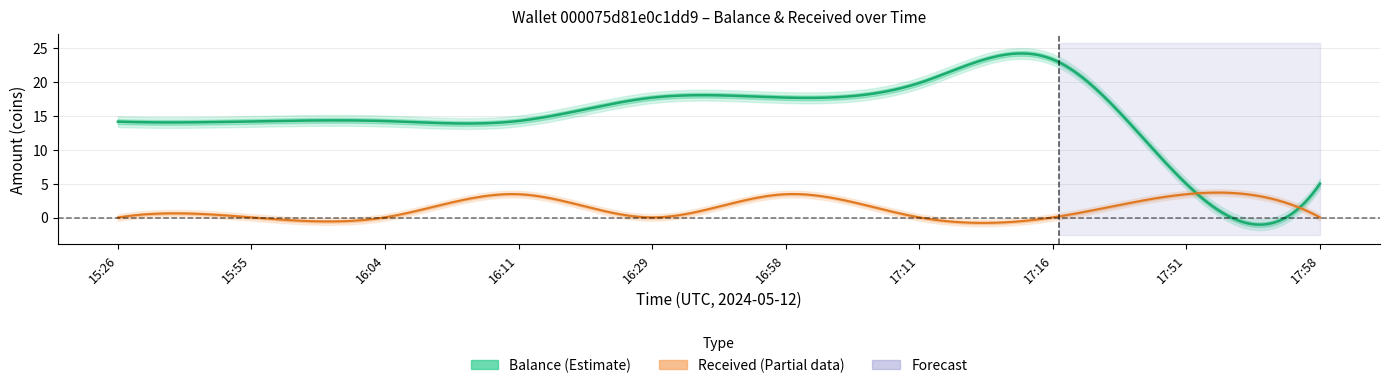

At 17:51, list the series in order from smallest to largest.

received_amount, balance